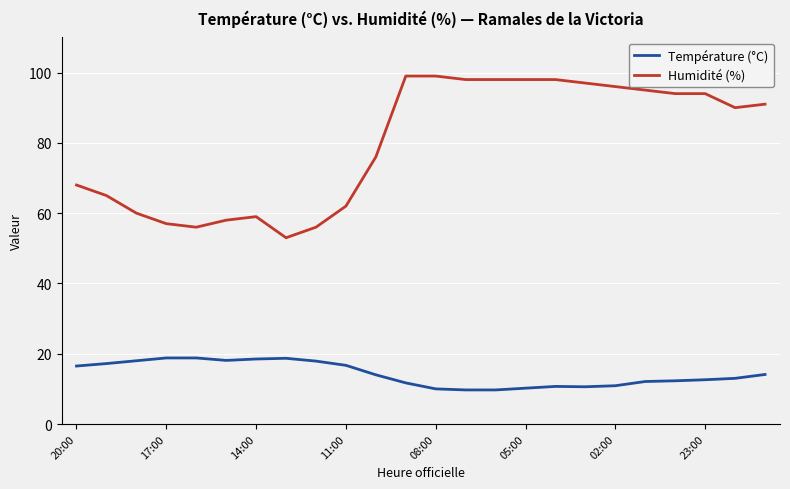

List the series in order of their overall mean, lowest first.

Température (°C), Humidité (%)